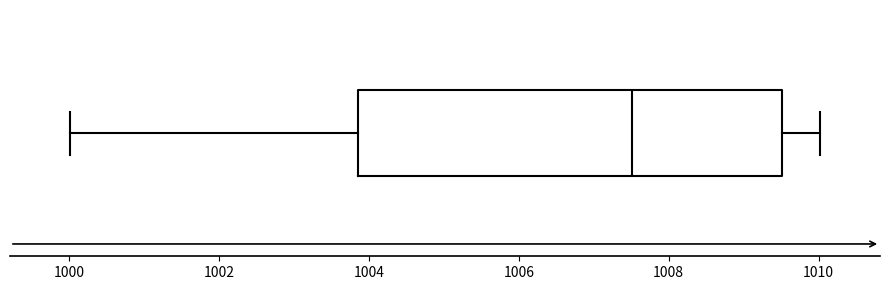

Where is the right edge of the box on the x-axis? The values are not printed on the chart, so give them approximately, as read against the axis.

1009.6